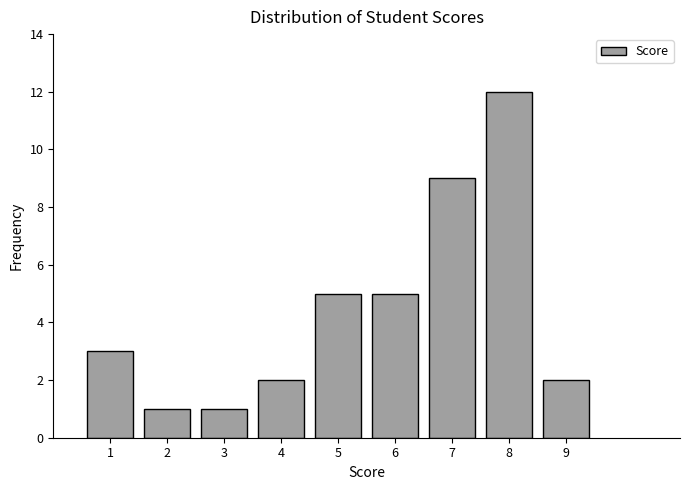

Reading right to left, list all the values displayed in this chart.

2	12	9	5	5	2	1	1	3